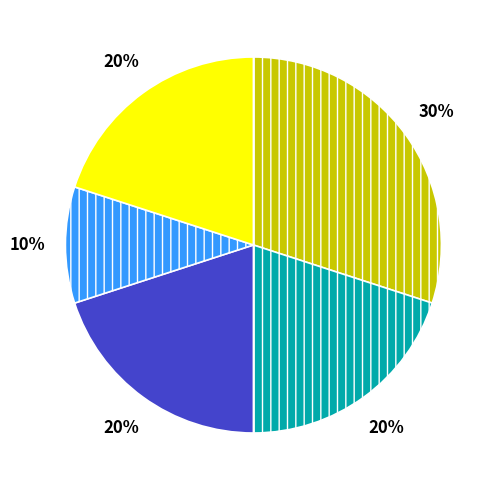

Does any single category account for the majority?

No